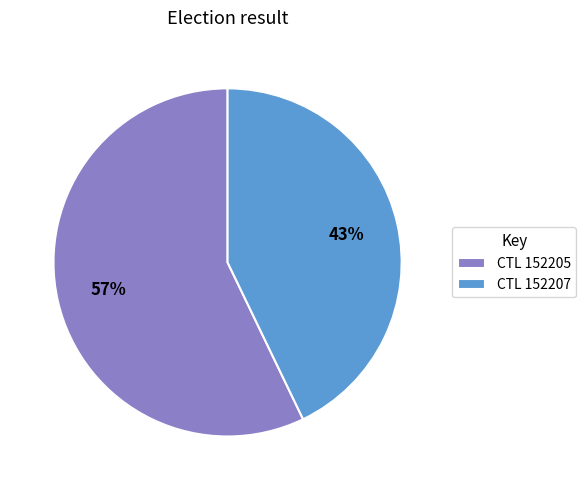

Between CTL 152207 and CTL 152205, which is larger?

CTL 152205